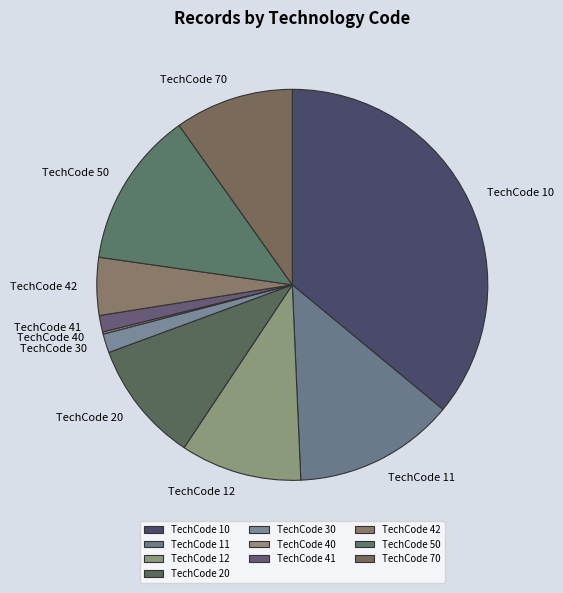

True or false: TechCode 12 accounts for 23% of the total.

False